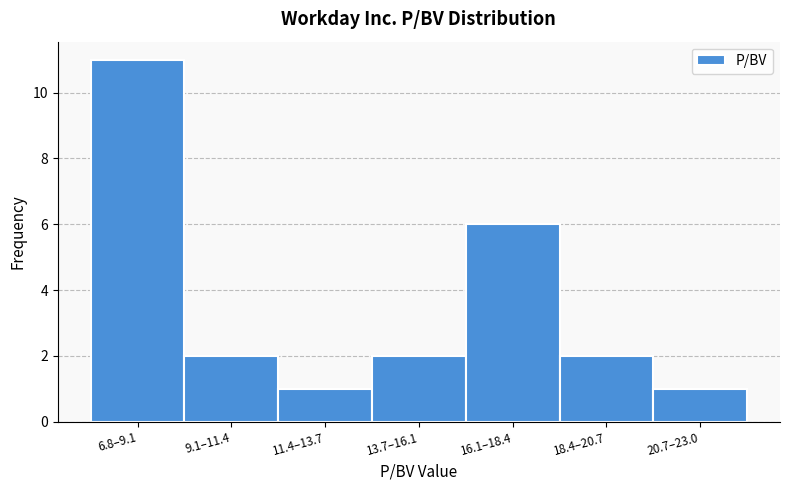

Reading left to right, list all the values displayed in this chart.

11	2	1	2	6	2	1